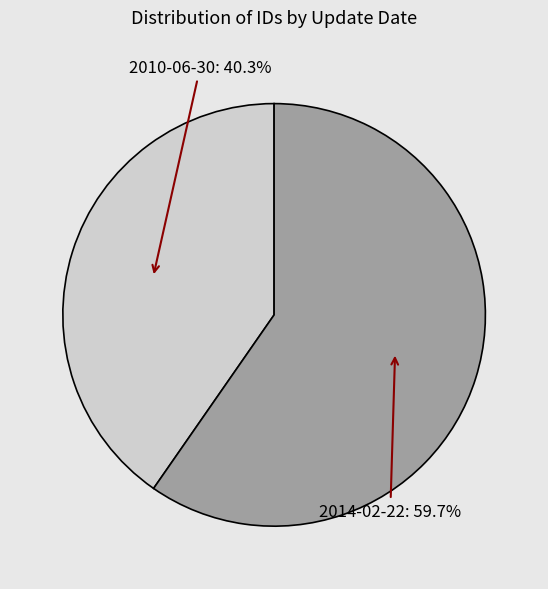

Does any single category account for the majority?

Yes